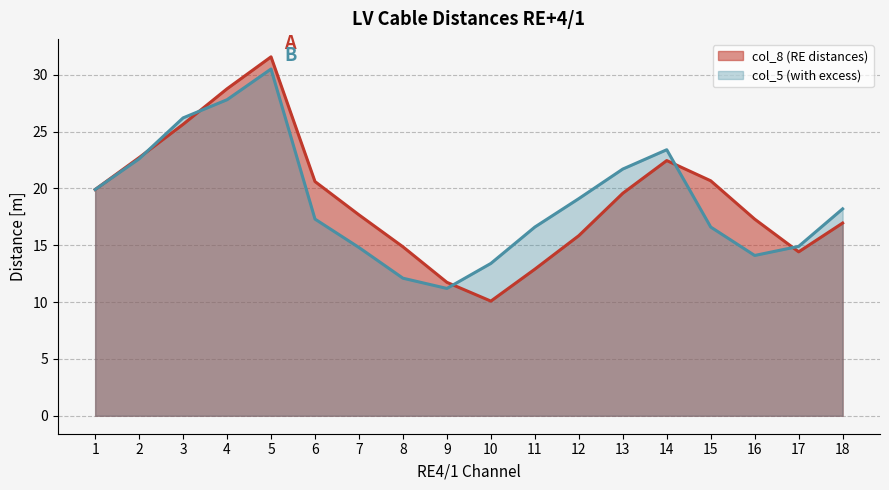

Which series has the largest total across all categories?

col_8 (RE distances)